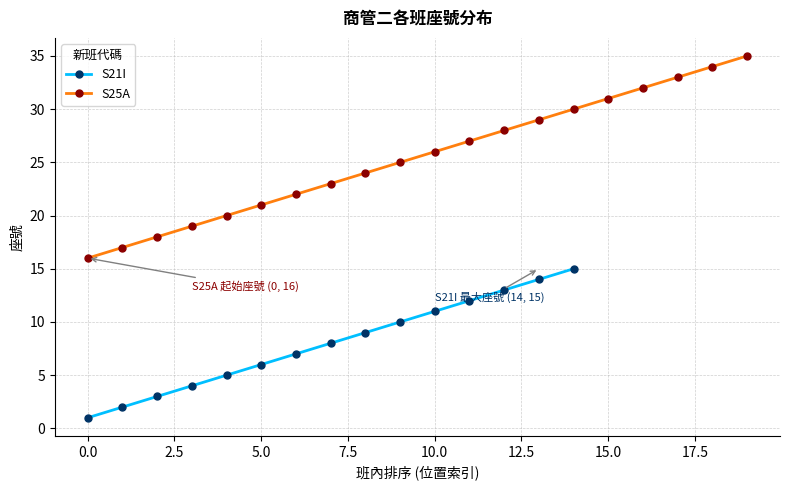

Is it true that S25A equals 15 at 15.0?

False